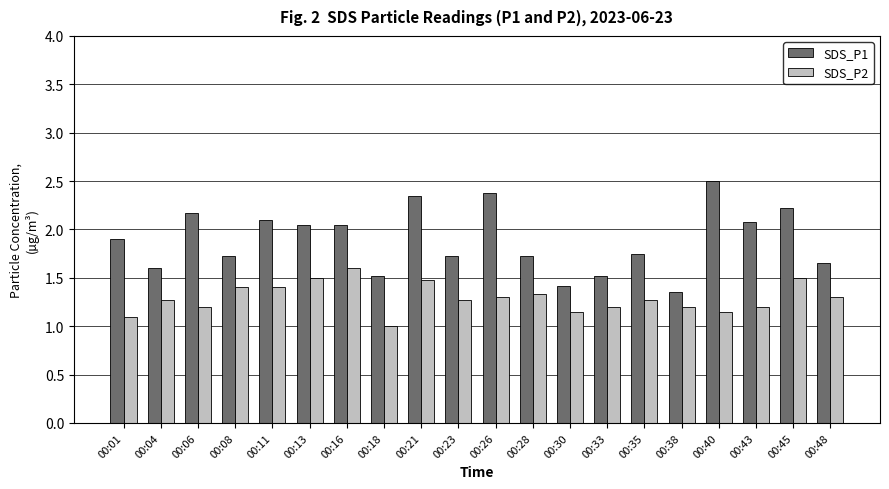

Rank the series at 00:48 from lowest to highest value.

SDS_P2, SDS_P1